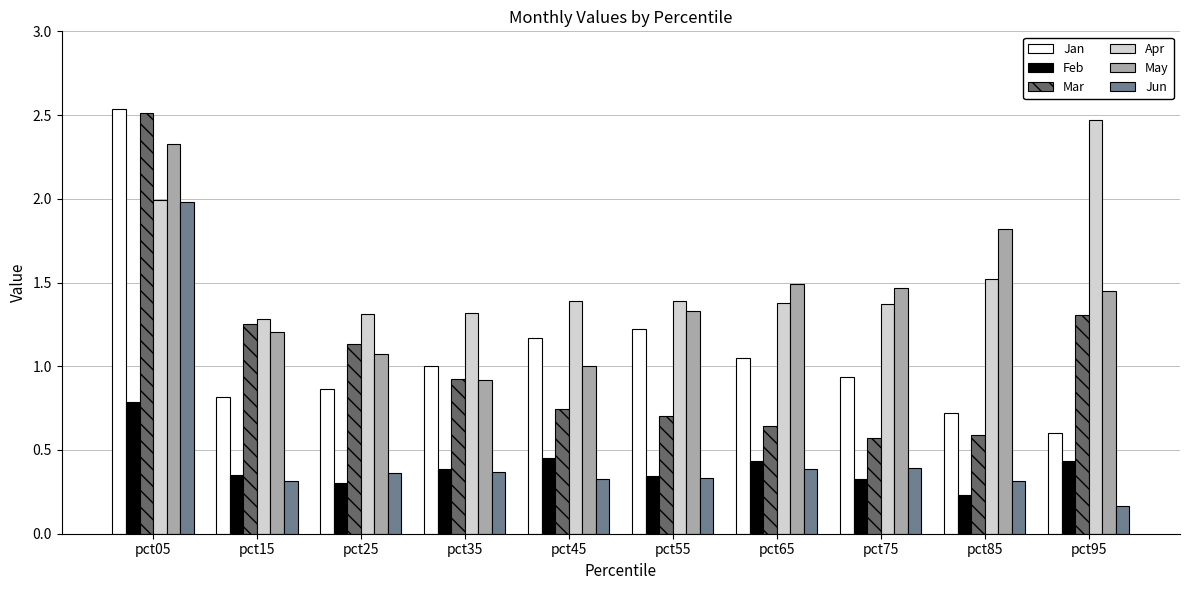

List the labels in order of Jan value, smallest first.

pct95, pct85, pct15, pct25, pct75, pct35, pct65, pct45, pct55, pct05